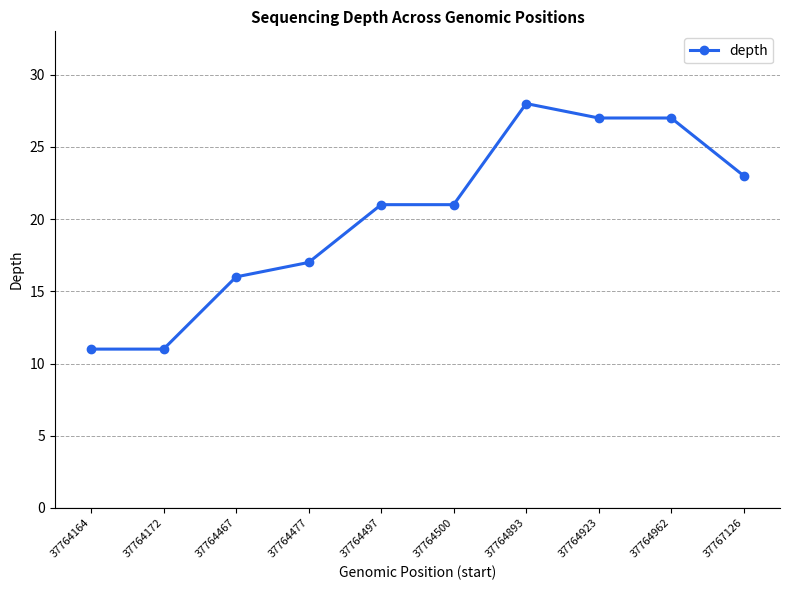

At which category does the chart reach its peak across all series?

37764893